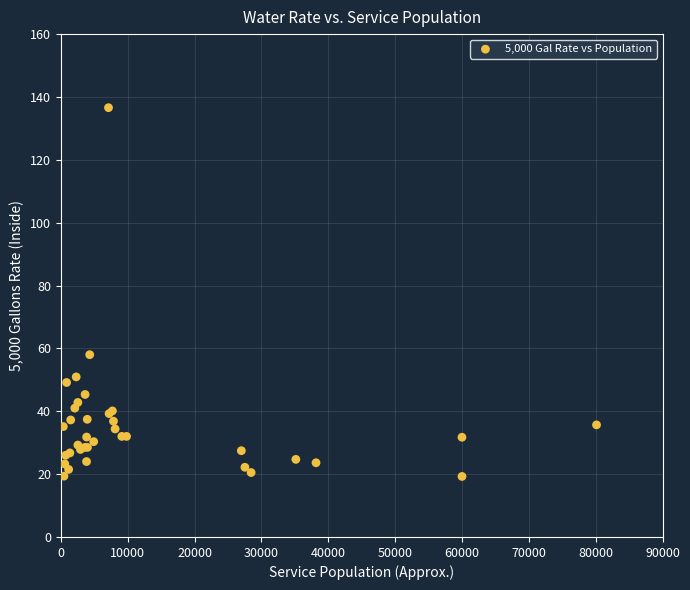

What Y value in the scatter plot is closest to 77?

58.0